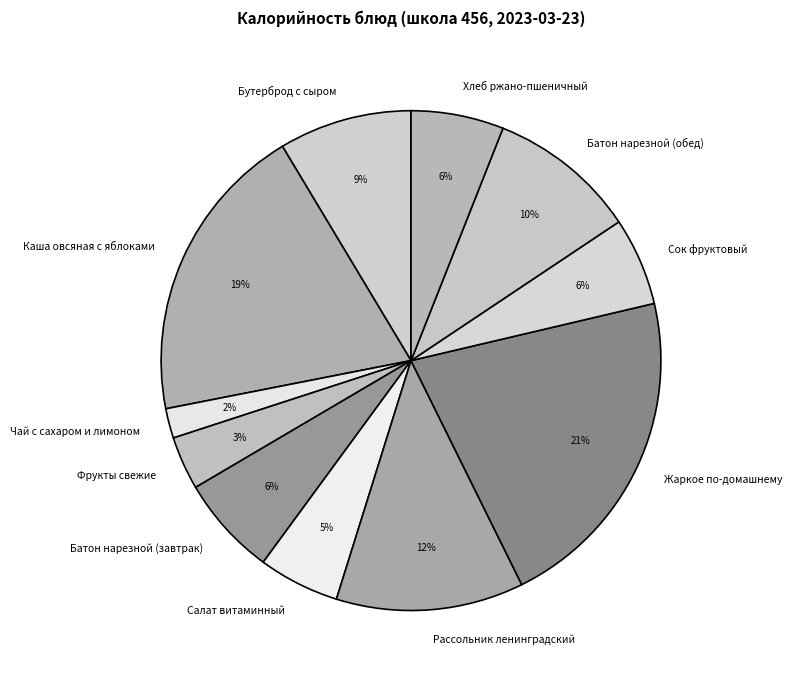

To the nearest percent, what is the average slice percentage?

9%